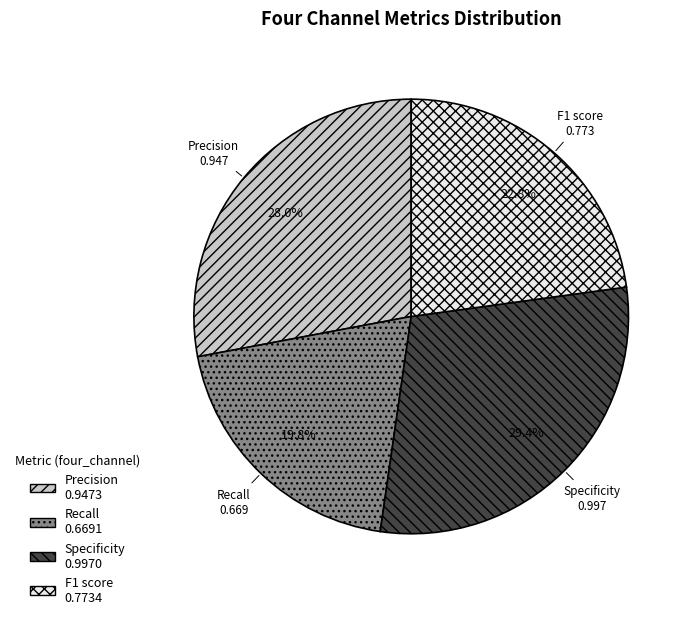

To the nearest percent, what portion does F1 score represent?

23%